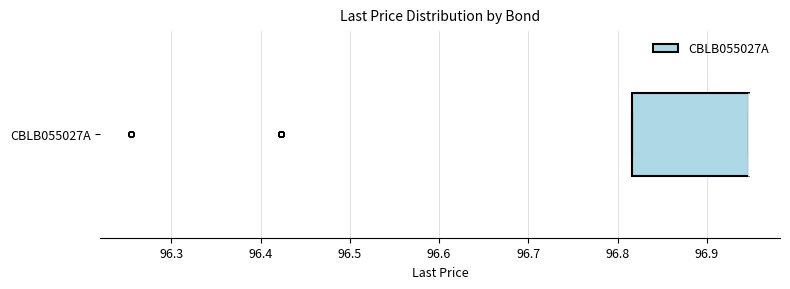

Read this box plot against the x-axis: the position of the median line, the range covered by the box, and the ends of both whiskers. The values are not printed on the chart, so give them approximately, as read against the axis.

median 96.95 (drawn on the box's right edge), box 96.82 to 96.95, whiskers 96.82 to 96.95